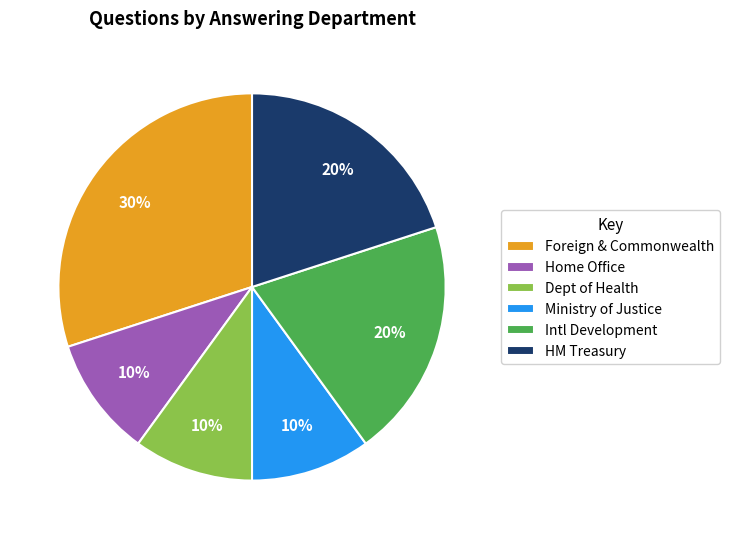

The Home Office slice represents 1% of the pie. True or false?

False